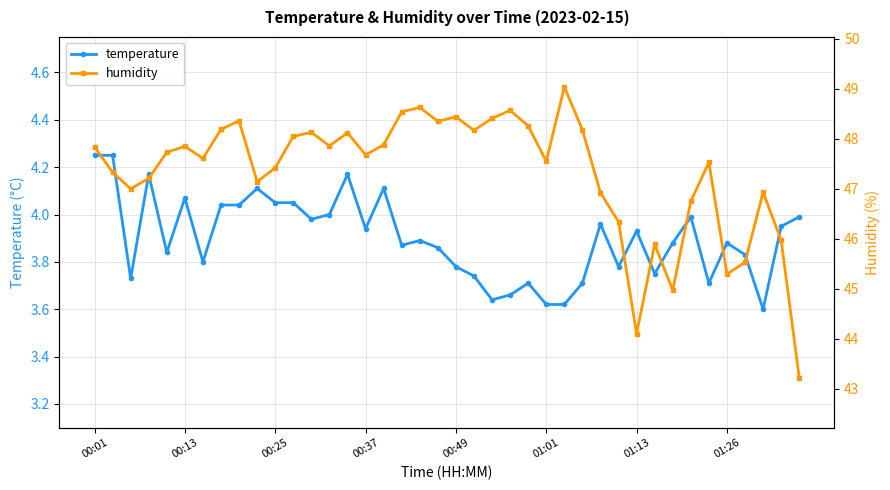

Reading left to right, transcribe all the data shown in this chart.

temperature: 4.2	4.2	3.7	4.2	3.8	4.1	3.8	4.0	4.0	4.1	4.0	4.0	4.0	4.0	4.2	3.9	4.1	3.9	3.9	3.9	3.8	3.7	3.6	3.7	3.7	3.6	3.6	3.7	4.0	3.8	3.9	3.8	3.9	4.0	3.7	3.9	3.8	3.6	4.0	4.0
humidity: 47.8	47.3	47.0	47.2	47.7	47.9	47.6	48.2	48.4	47.1	47.4	48.0	48.1	47.9	48.1	47.7	47.9	48.5	48.6	48.4	48.4	48.2	48.4	48.6	48.3	47.5	49.0	48.2	46.9	46.3	44.1	45.9	45.0	46.8	47.5	45.3	45.5	46.9	46.0	43.2